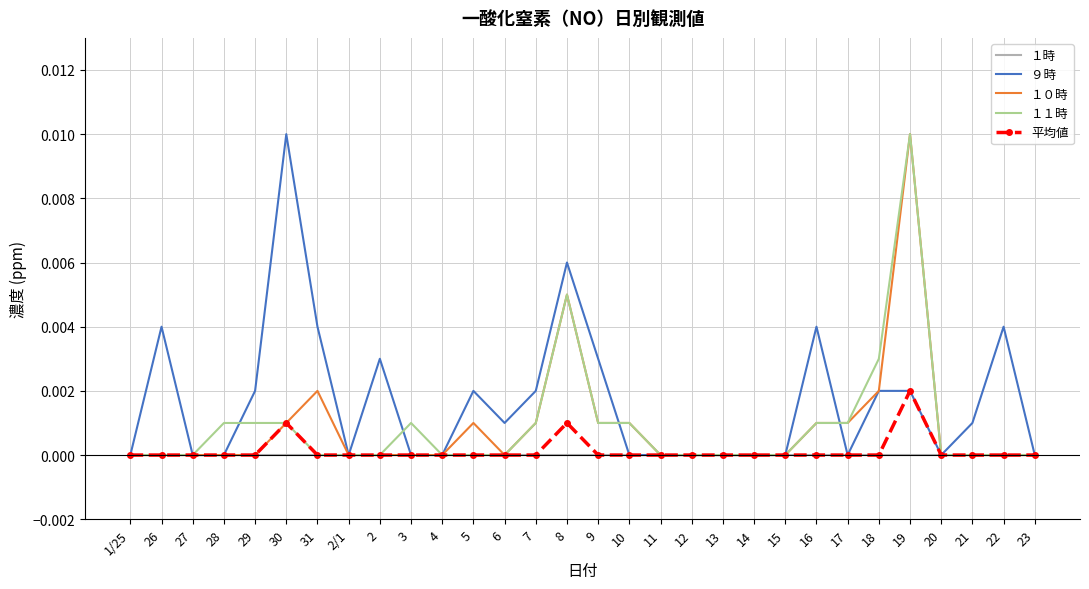

Count the number of categories in the chart.

30